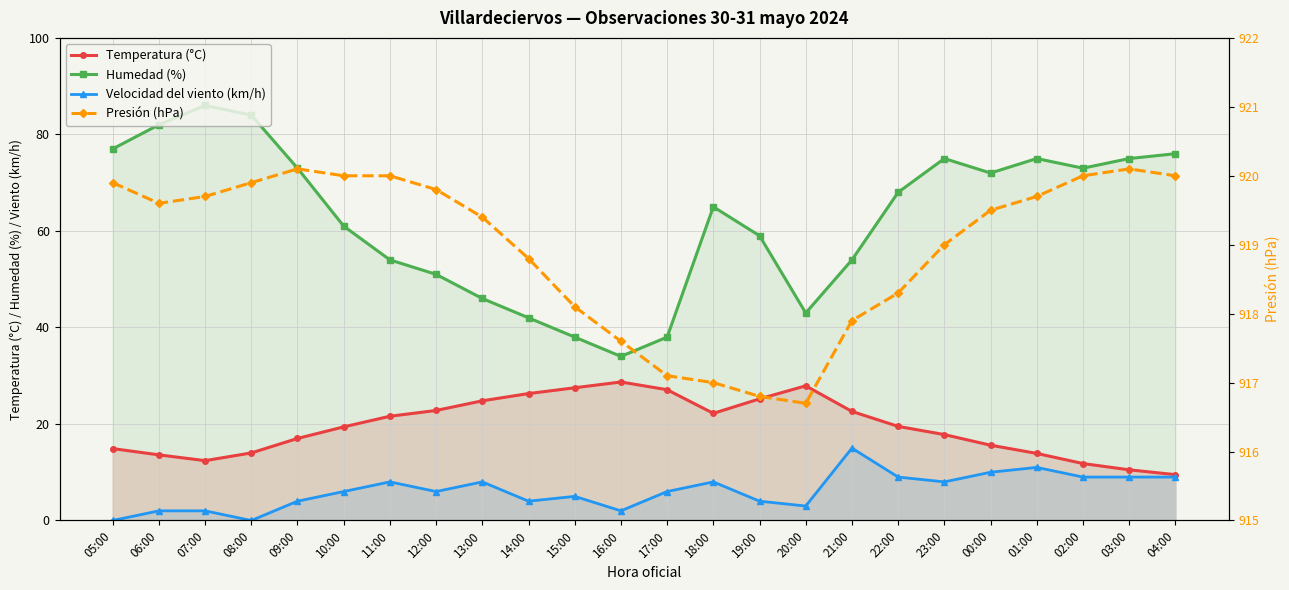

Which has a higher value, 06:00 or 23:00?

23:00